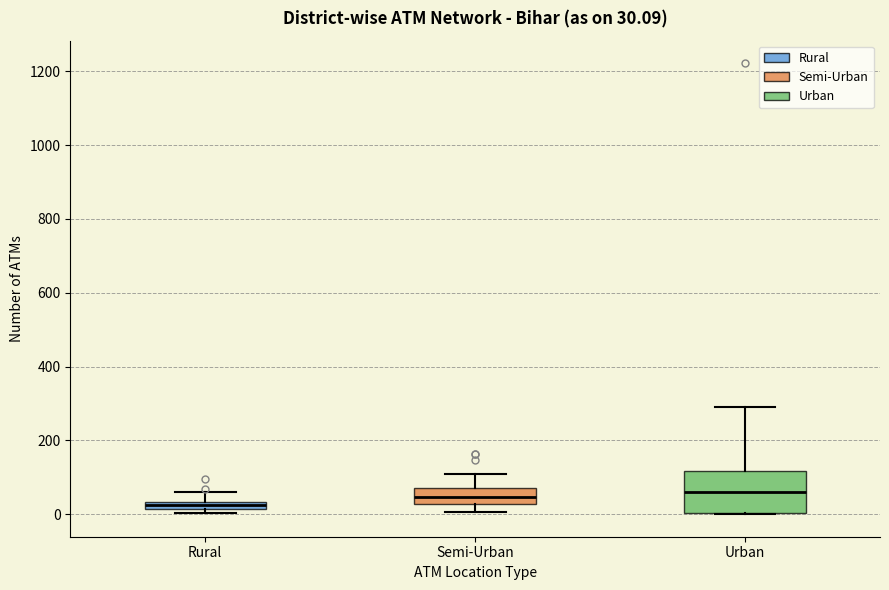

Comparing the boxes themselves (not the whiskers), which one is the tallest?

Urban